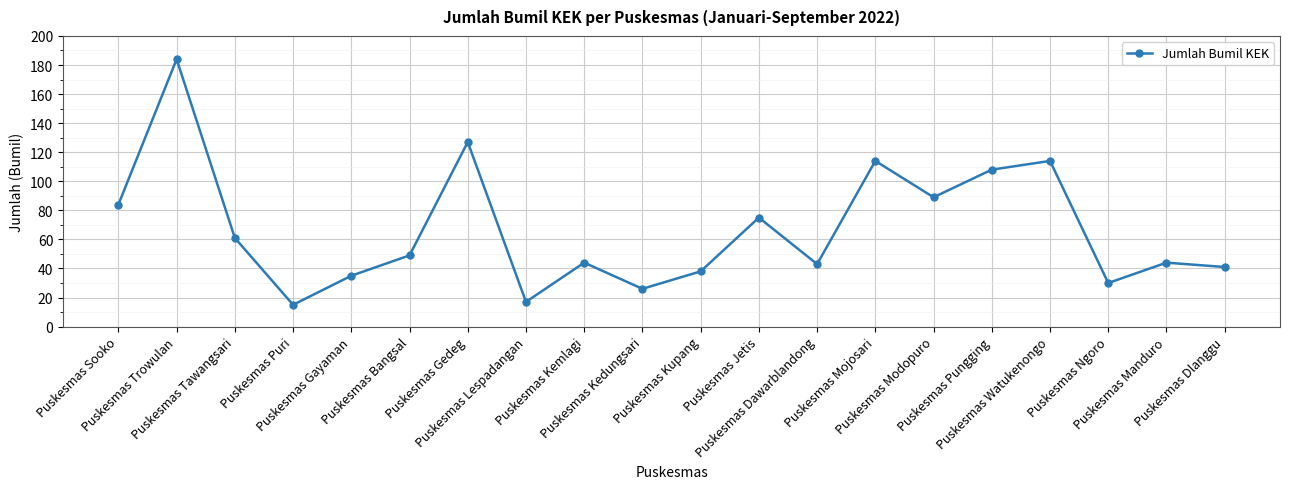

What position from the left is Puskesmas Kedungsari?

10